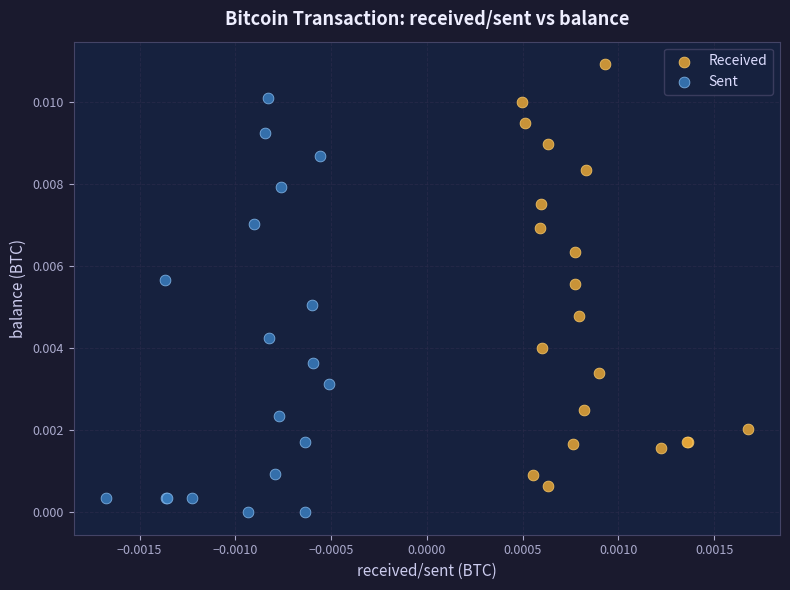

Which series has the largest Y range (max minus min)?

Received